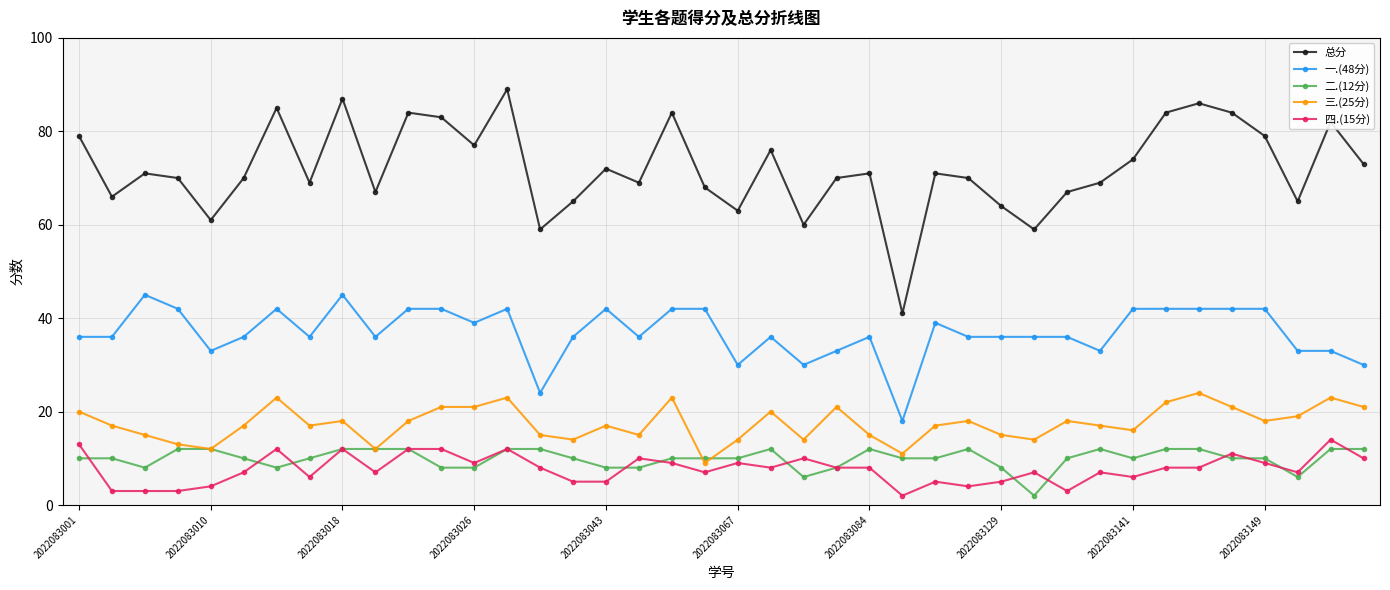

Which series has the widest spread of values?

总分